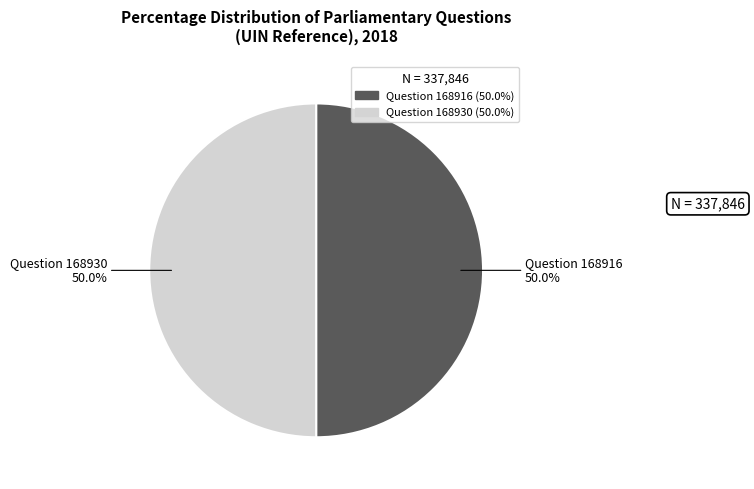

What is the ratio of the value at Question 168930 to the value at Question 168916?

1.0